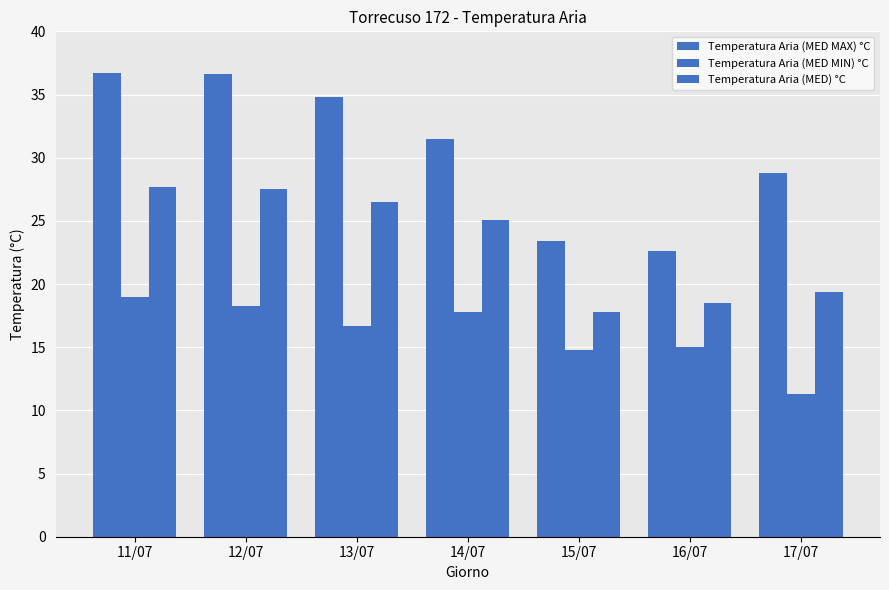

The Temperatura Aria (MED MAX) °C series shows 28.8 at 17/07. True or false?

True